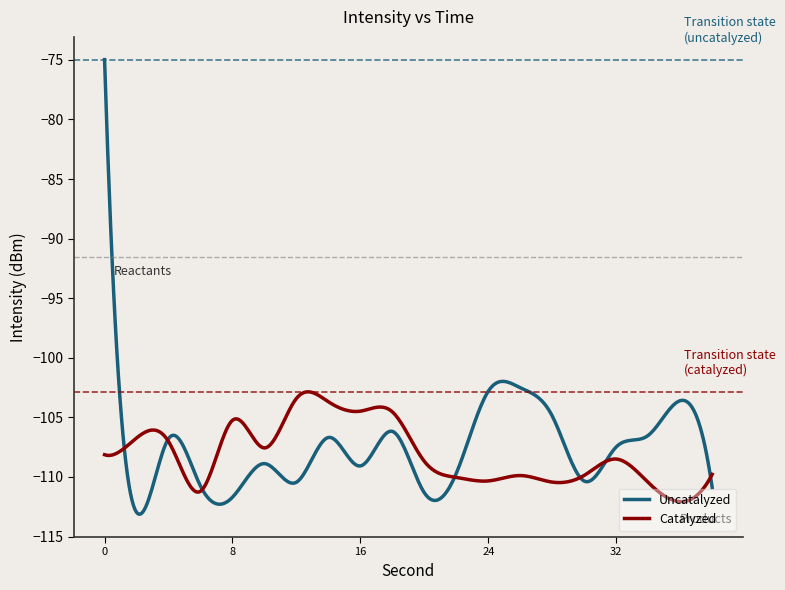

What is the maximum value for Catalyzed?

-102.9